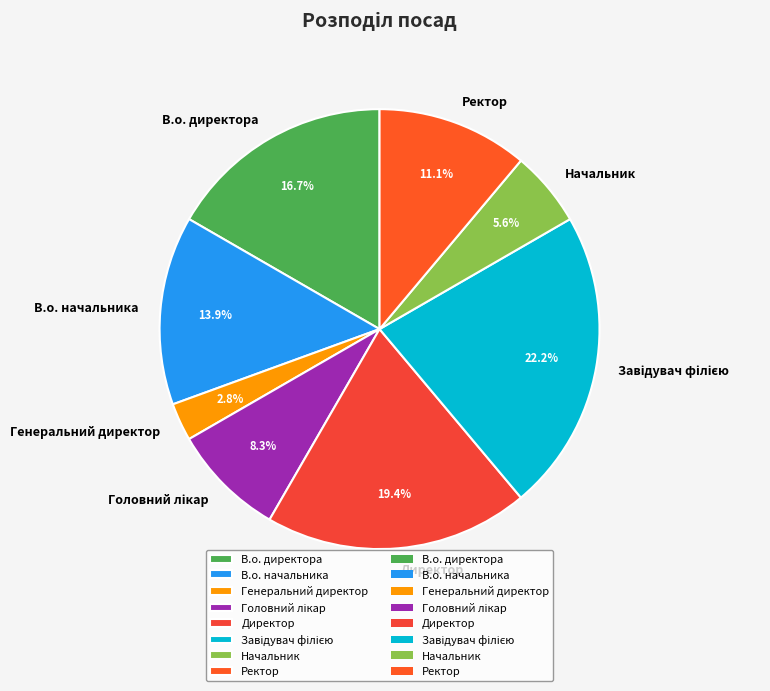

True or false: Ректор accounts for 26% of the total.

False